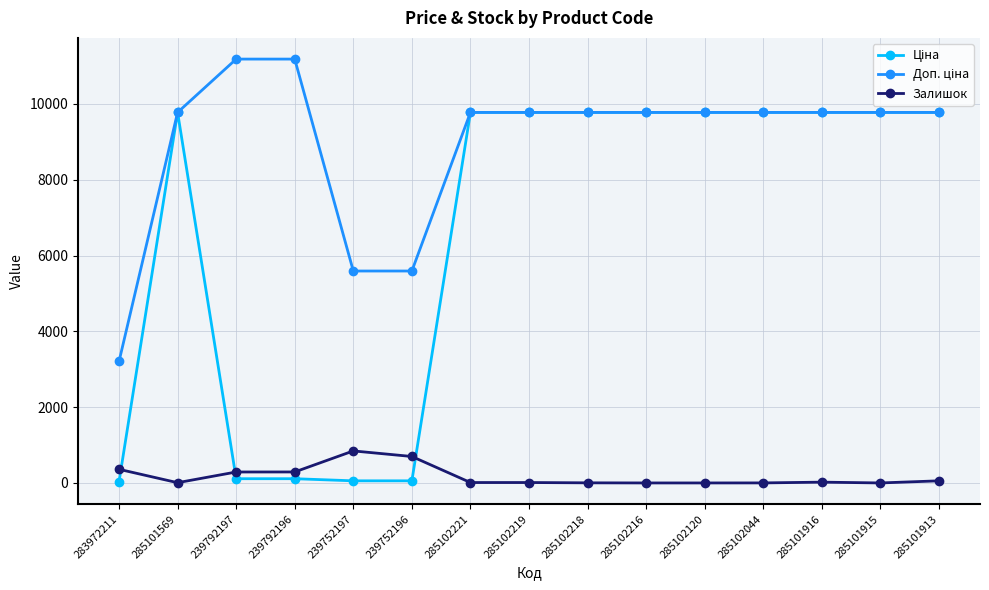

What is the maximum value shown in the chart?

11182.0